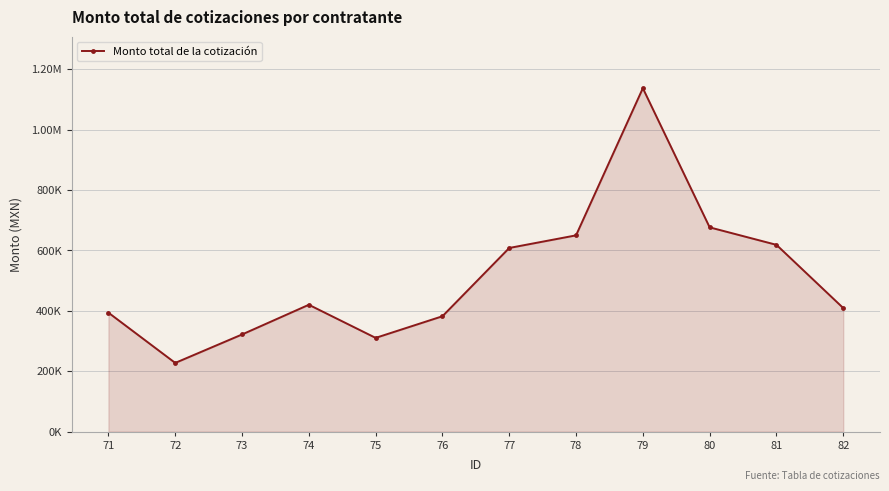

What is the change in value from 73 to 75?

-11279.6